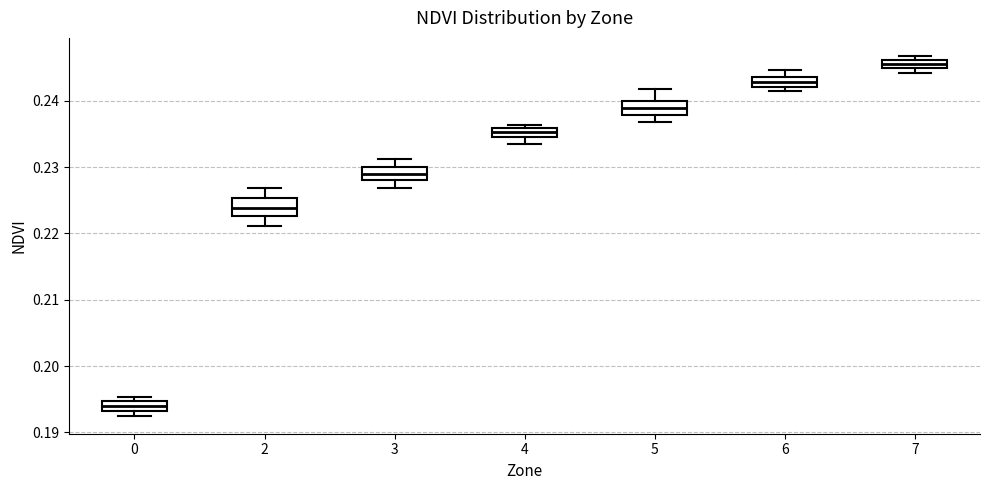

Where is the upper edge of the box at x = 7 on the y-axis? The values are not printed on the chart, so give them approximately, as read against the axis.

0.246